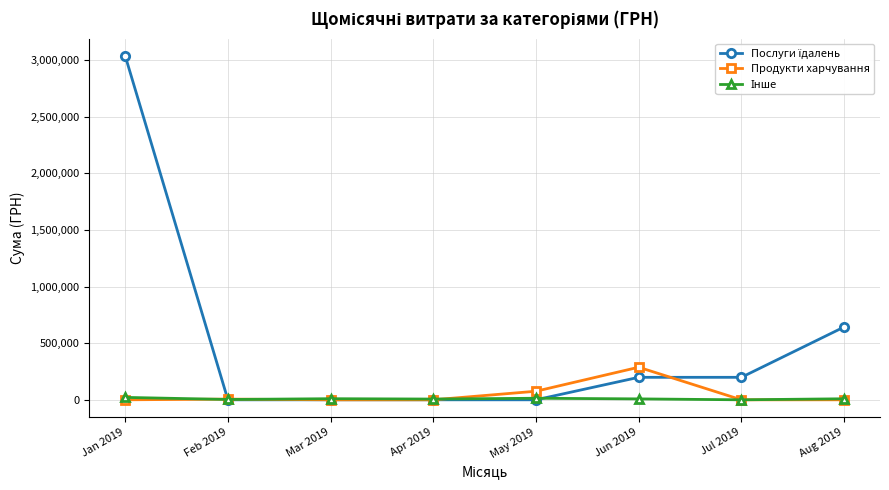

Where is Продукти харчування nearest to the value 143800?

May 2019